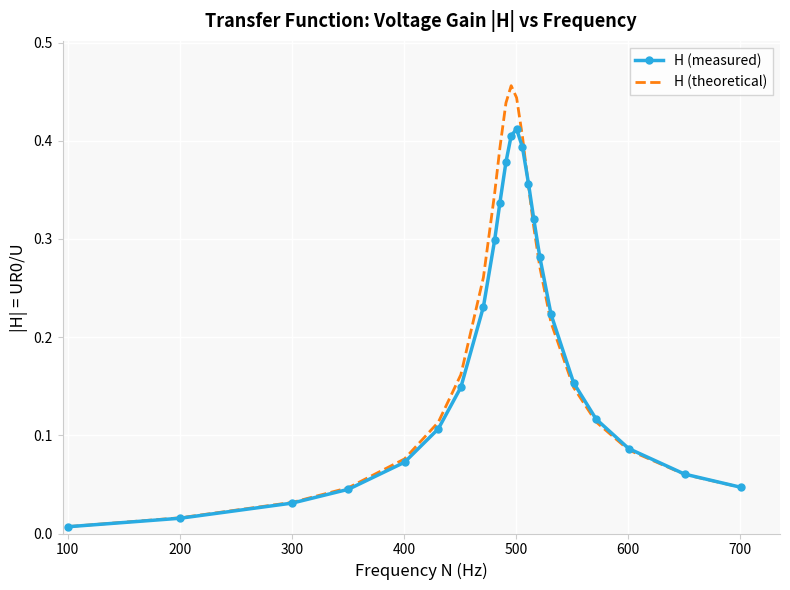

List the series in order of their peak value, lowest first.

H (measured), H (theoretical)